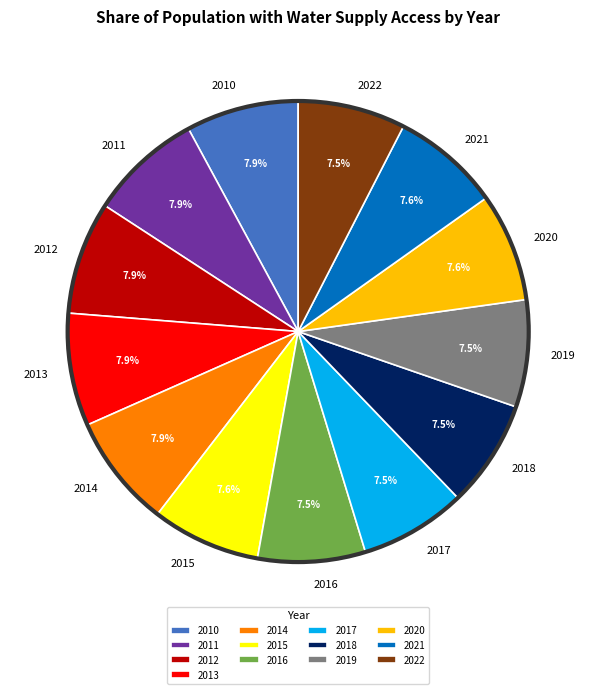

What percentage is the 2011 slice, to the nearest percent?

8%